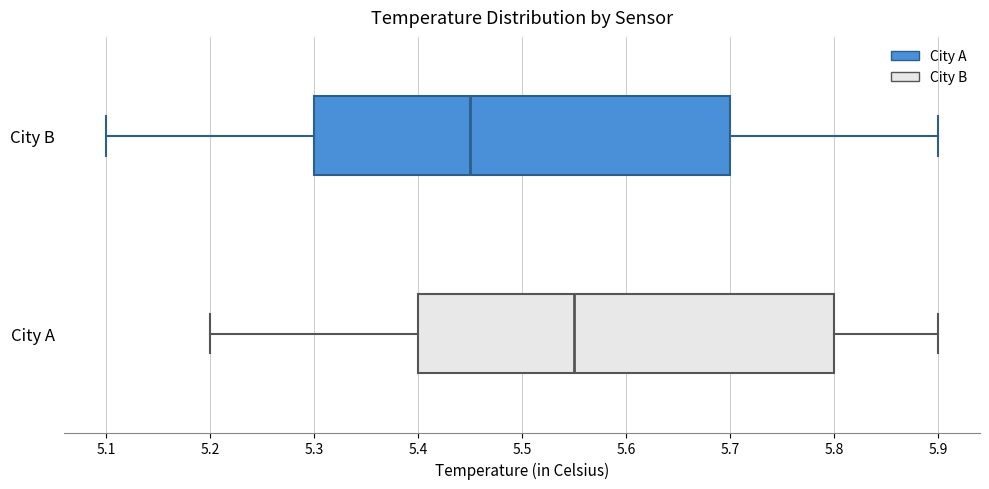

Reading bottom to top, transcribe this box plot: for each box, give where its median line is, the range the box spans, and where its two whiskers end, as read against the x-axis. The values are not printed on the chart, so give them approximately, as read against the axis.

City A: median 5.55, box 5.40 to 5.80, whiskers 5.20 to 5.90
City B: median 5.45, box 5.30 to 5.70, whiskers 5.10 to 5.90